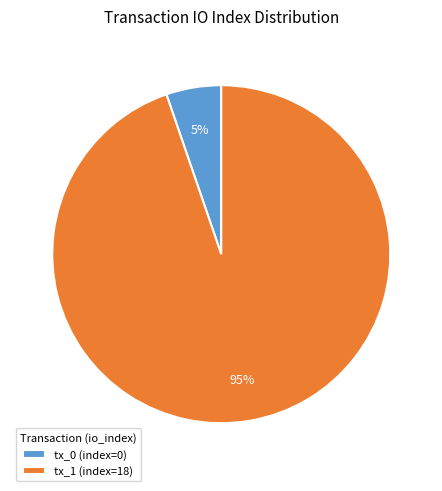

Is there any slice that represents more than half of the pie?

Yes